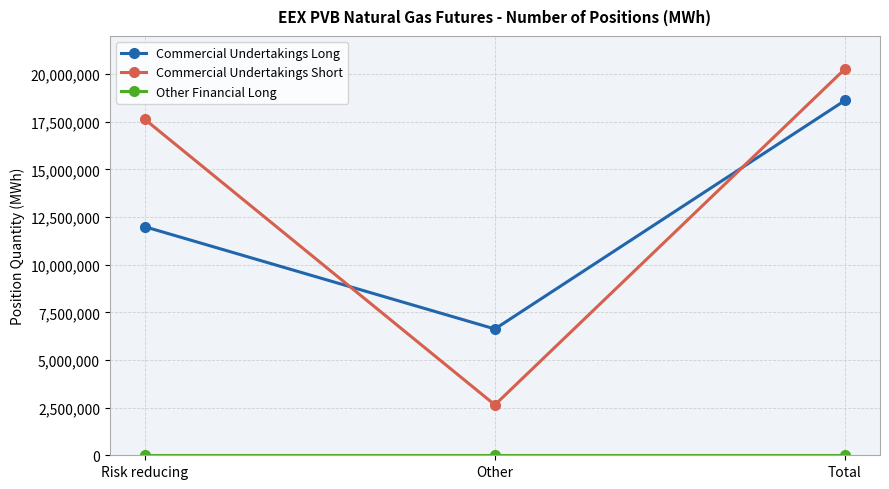

What is the greatest value displayed?

20271110